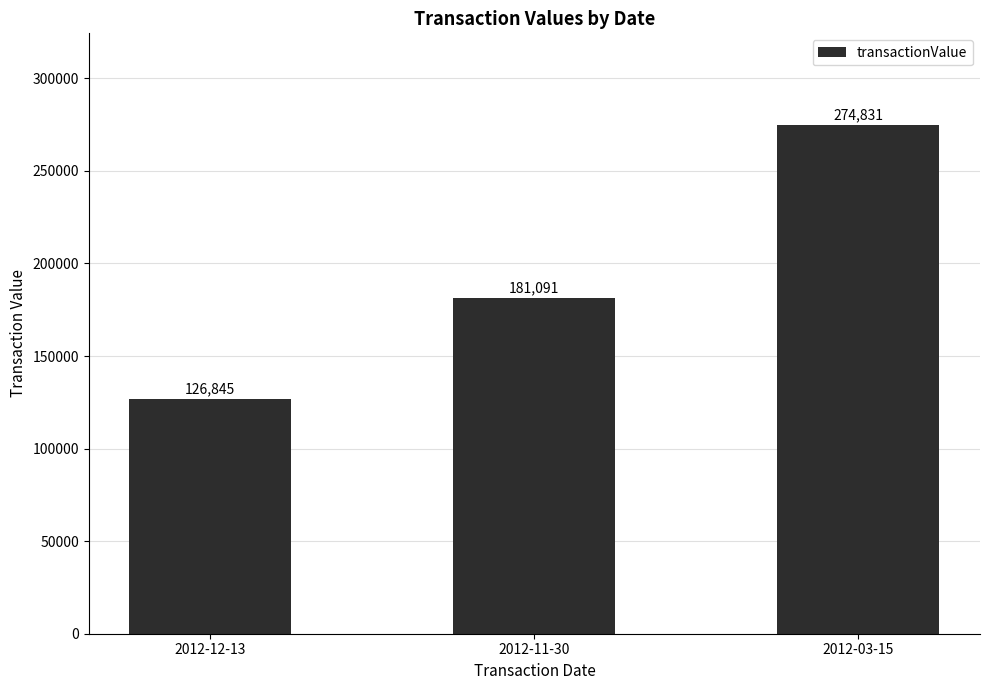

Is it true that the value at 2012-11-30 is 181091?

True